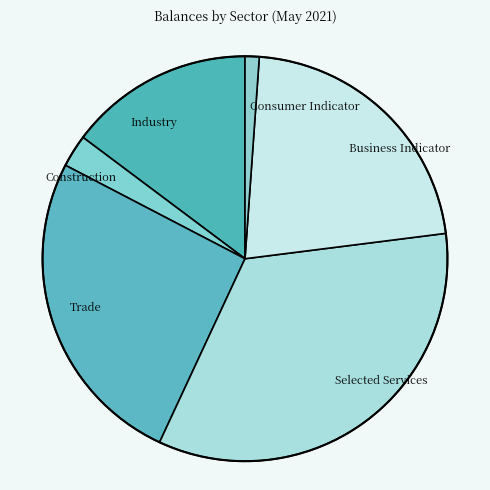

Combined, do Trade and Construction account for over 50%?

No